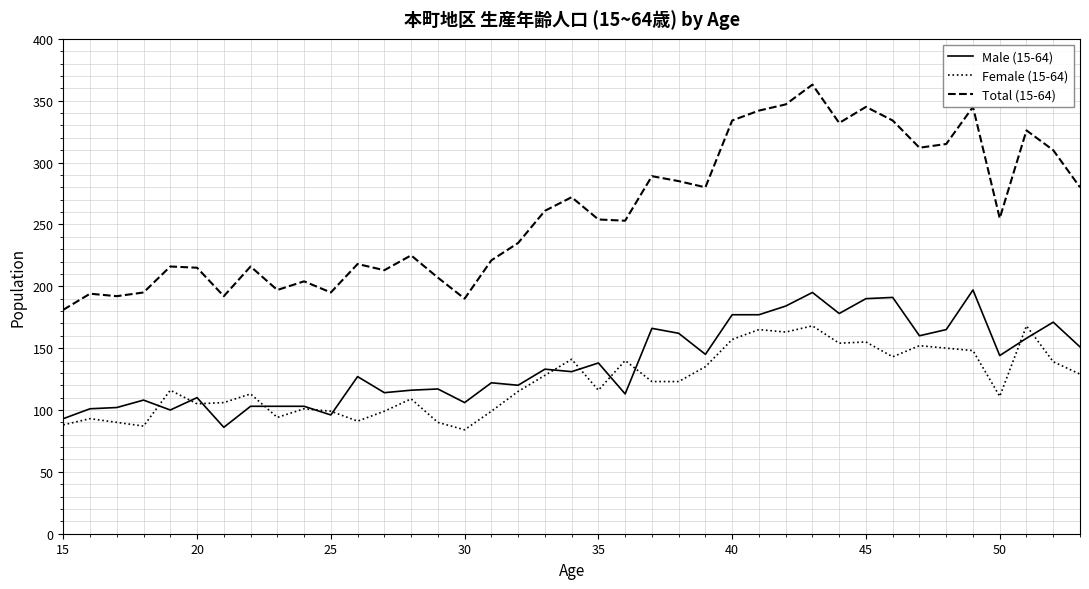

Which series has the largest range (max minus min)?

Total (15-64)